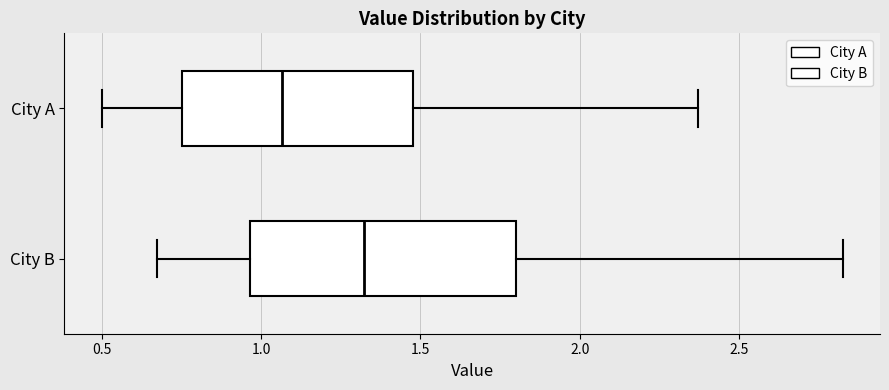

Which box has the furthest to the right median line?

City B